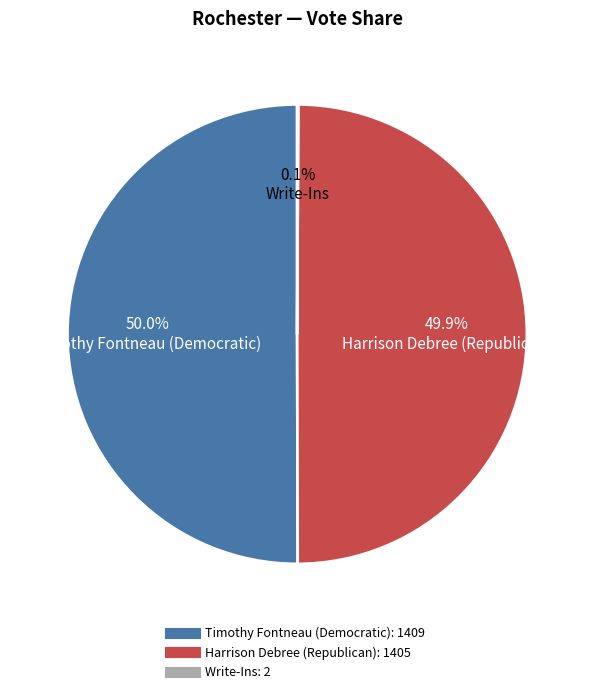

What portion of the pie excludes Harrison Debree (Republican)?

50.1%